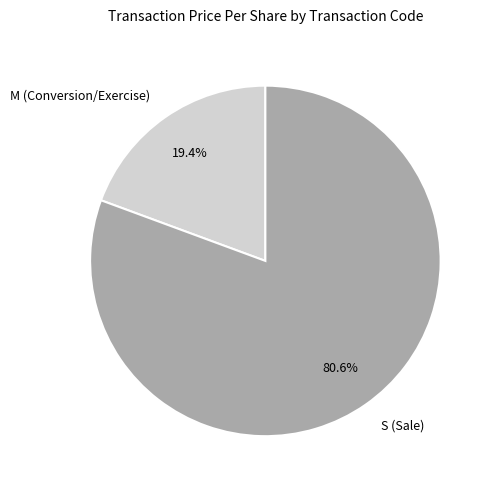

How many slices are in this pie chart?

2